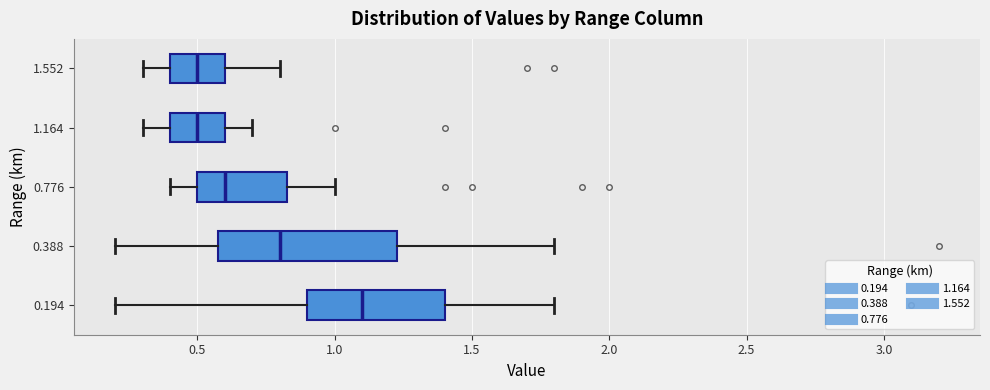

Comparing the boxes themselves (not the whiskers), which one is the widest?

0.388